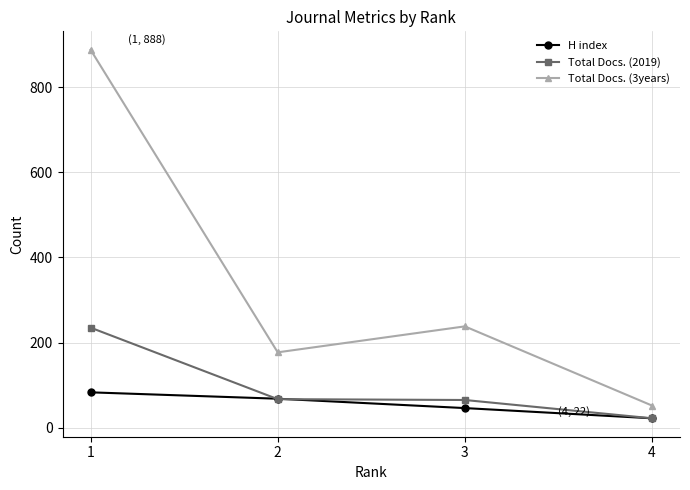

True or false: H index has more than 0 interior local peaks.

False